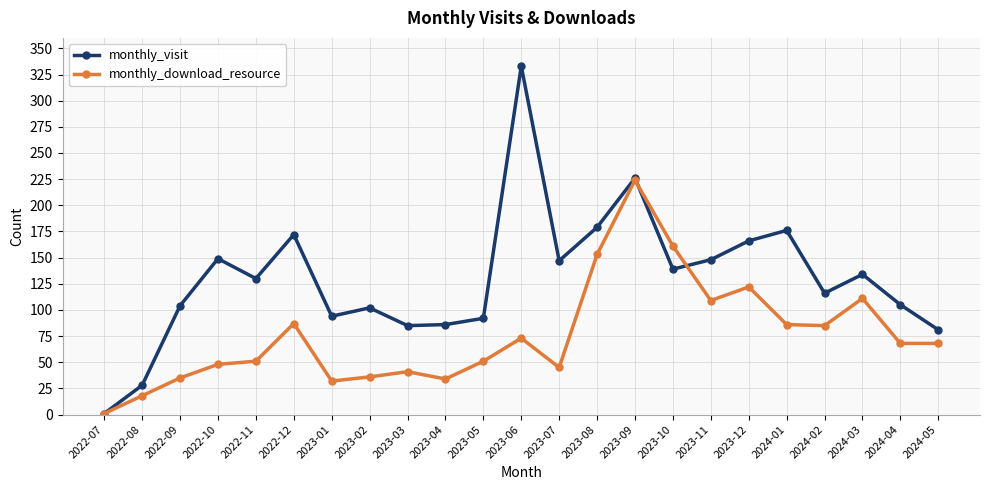

After their last crossing, which series has the higher values: monthly_visit or monthly_download_resource?

monthly_visit